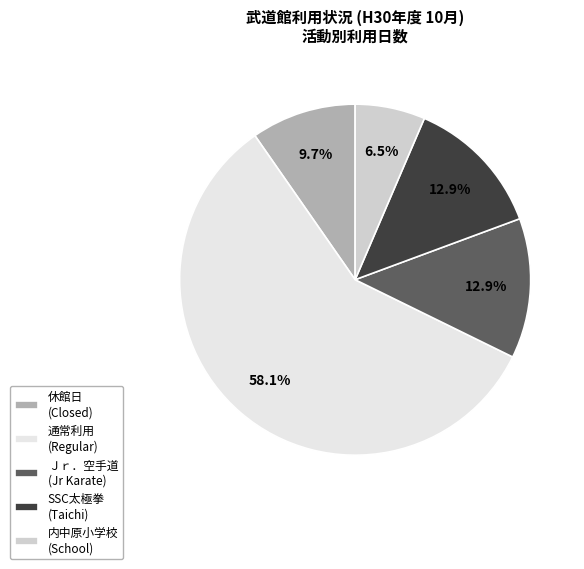

Do SSC太極拳 (Taichi) and 休館日 (Closed) together represent more than half of the pie?

No